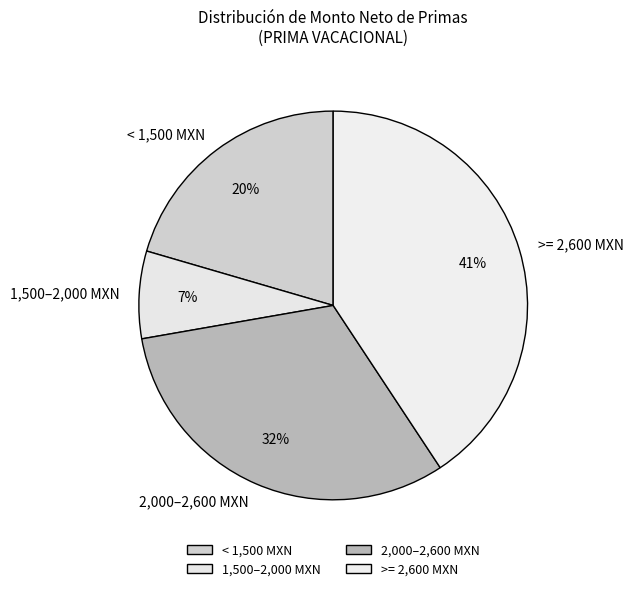

Is there a majority slice in this chart?

No